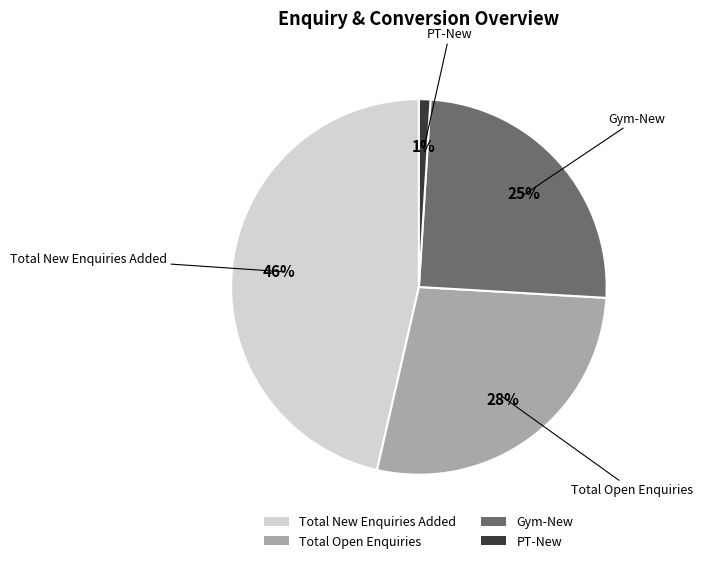

How many slices are in this pie chart?

4